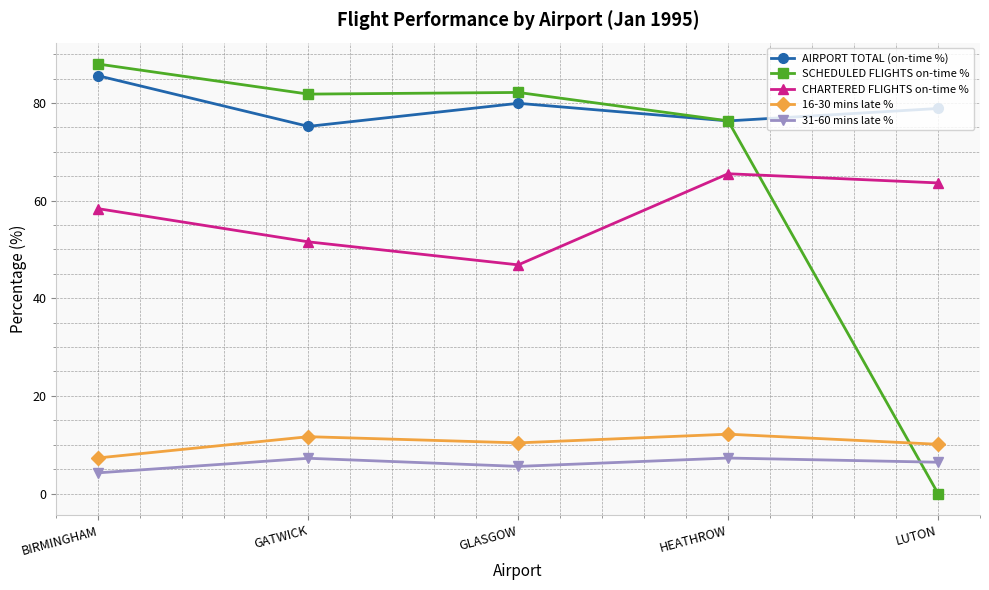

What is the difference between the AIRPORT TOTAL (on-time %) values at GATWICK and GLASGOW?

4.7